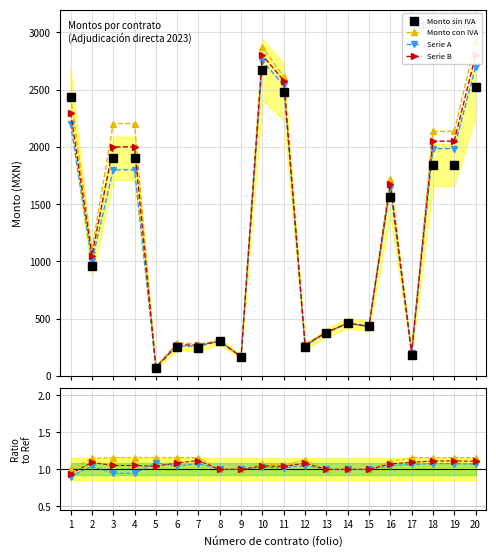

True or false: Serie B has a value of 1.6 at 6.

False